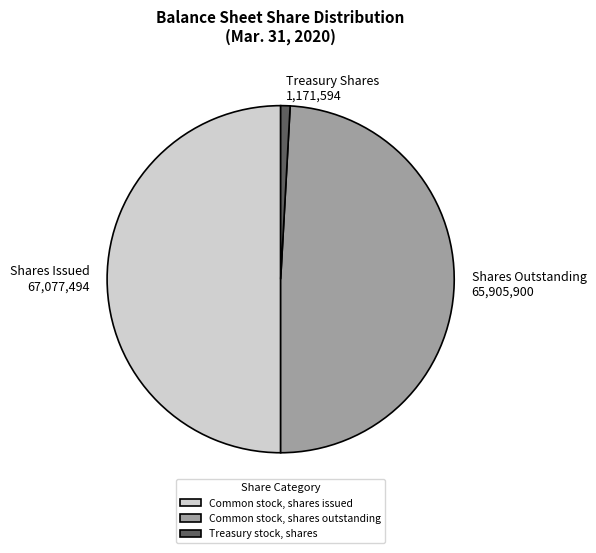

How many segments does this pie chart have?

3